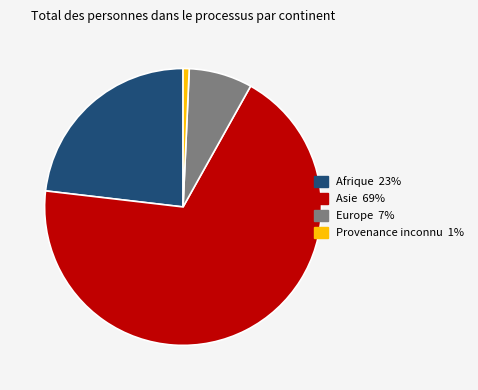

Do Provenance inconnu and Asie together represent more than half of the pie?

Yes